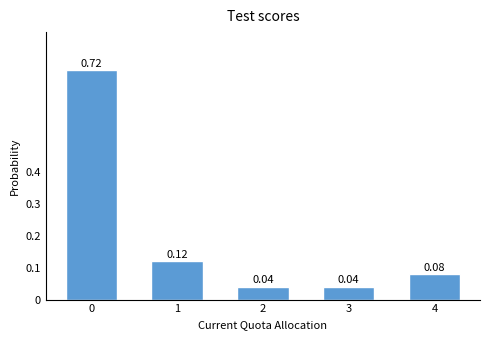

What is the change in value from 0 to 2?

-0.7